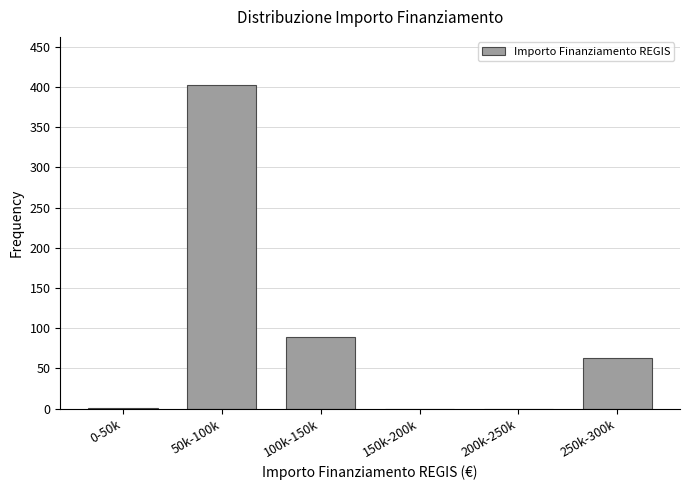

Which label corresponds to the largest value in the chart?

50k-100k